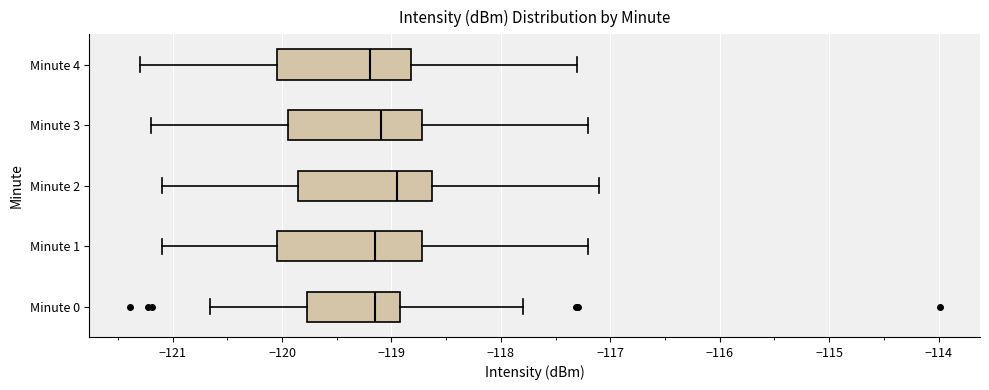

Where does the left whisker of the box for Minute 1 end on the x-axis? The values are not printed on the chart, so give them approximately, as read against the axis.

-121.1